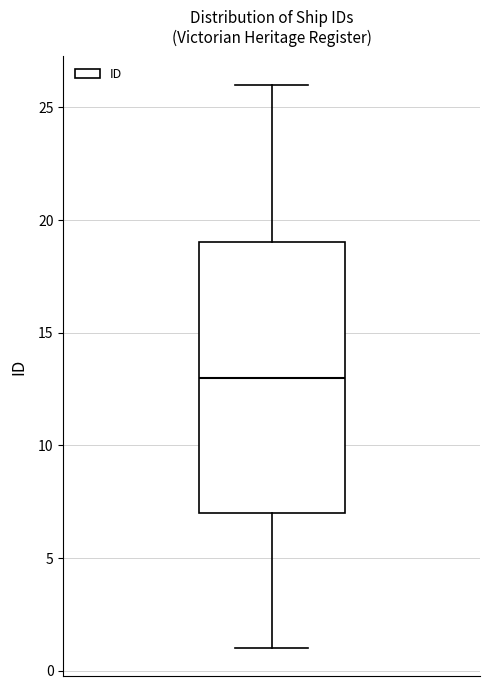

Where is the lower edge of the box on the y-axis? The values are not printed on the chart, so give them approximately, as read against the axis.

7